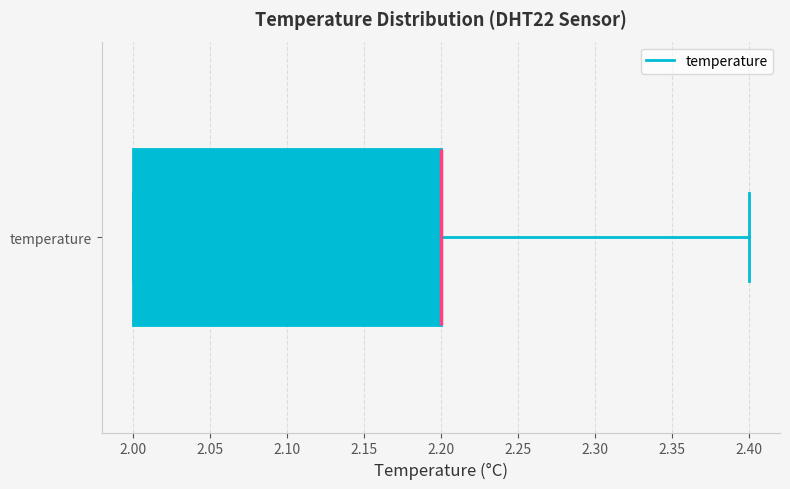

Where is the left edge of the box for temperature on the x-axis? The values are not printed on the chart, so give them approximately, as read against the axis.

2.0